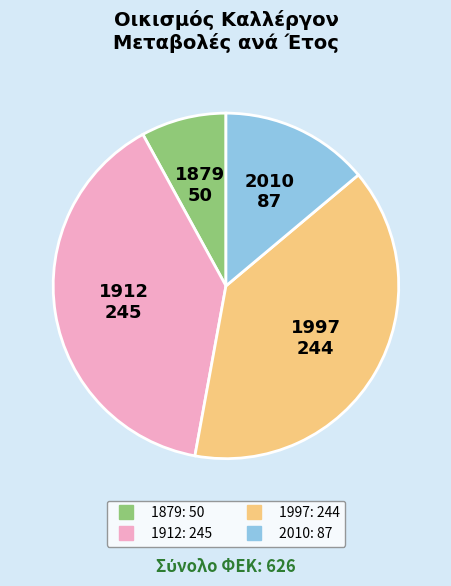

Does 1997 represent more than half of the total?

No